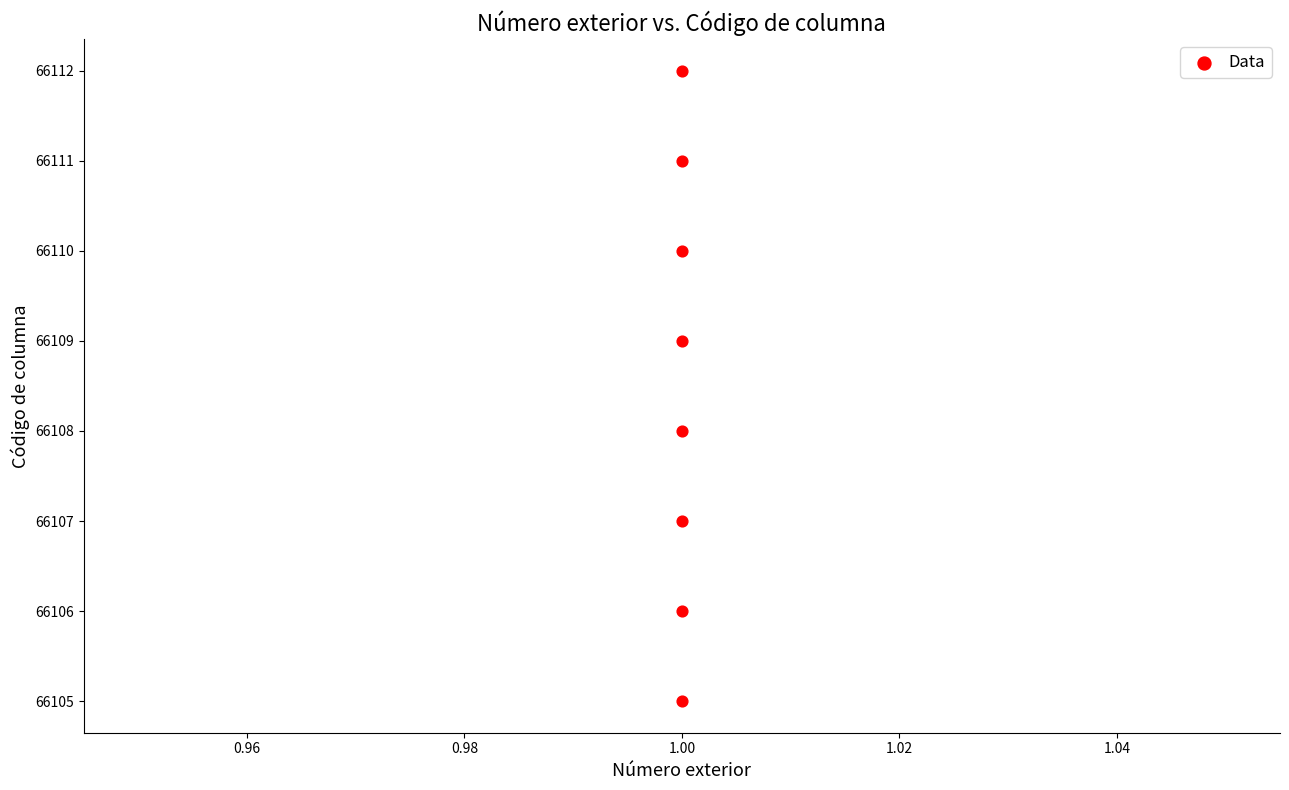

What is the range of Y values (max minus min)?

7